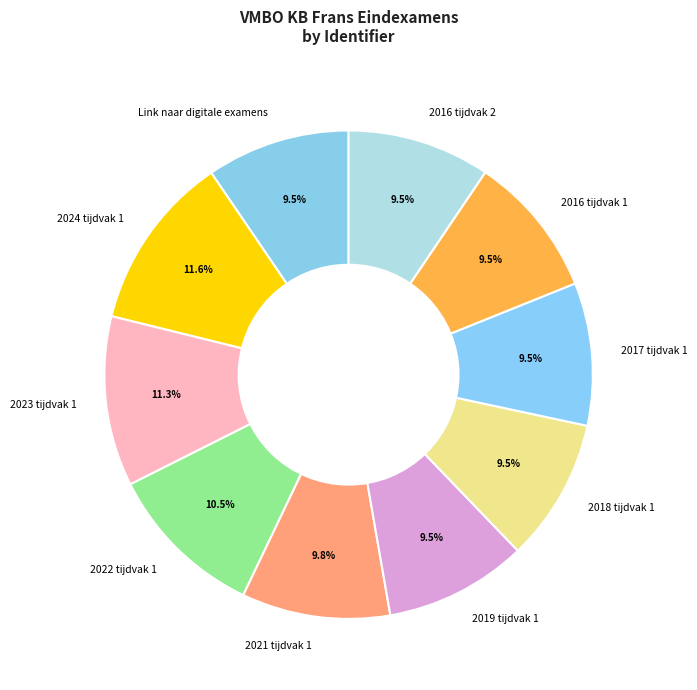

How much of the chart is everything except Link naar digitale examens?

90.5%